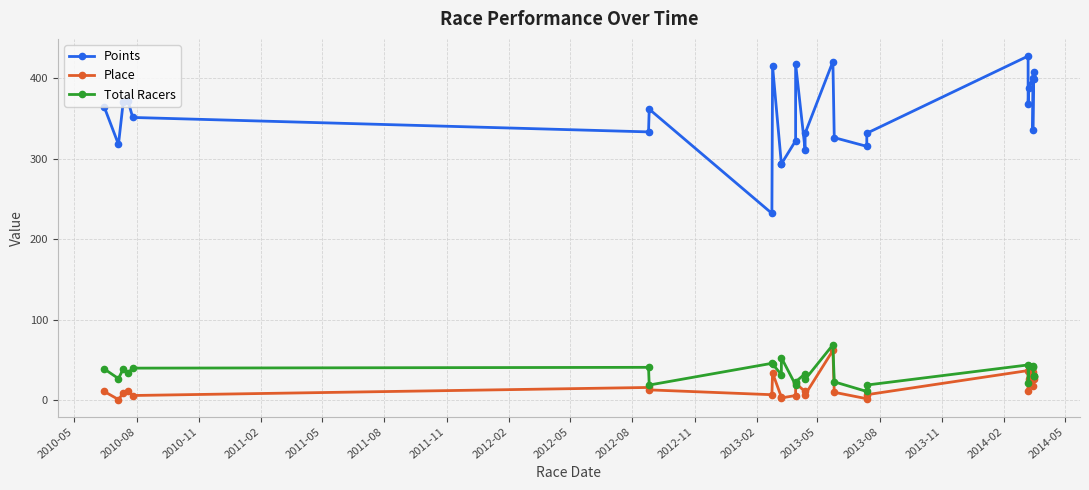

What is the sum of all Place values?

426.0